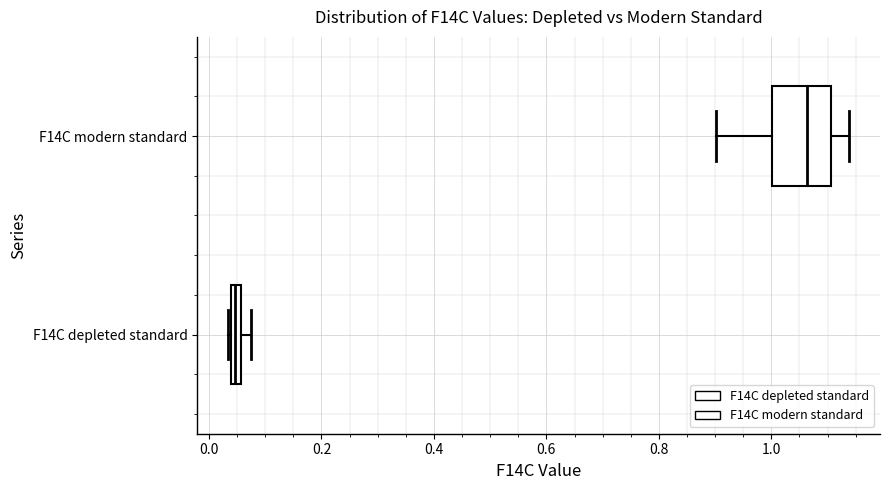

Which box has the furthest to the left median line?

F14C depleted standard